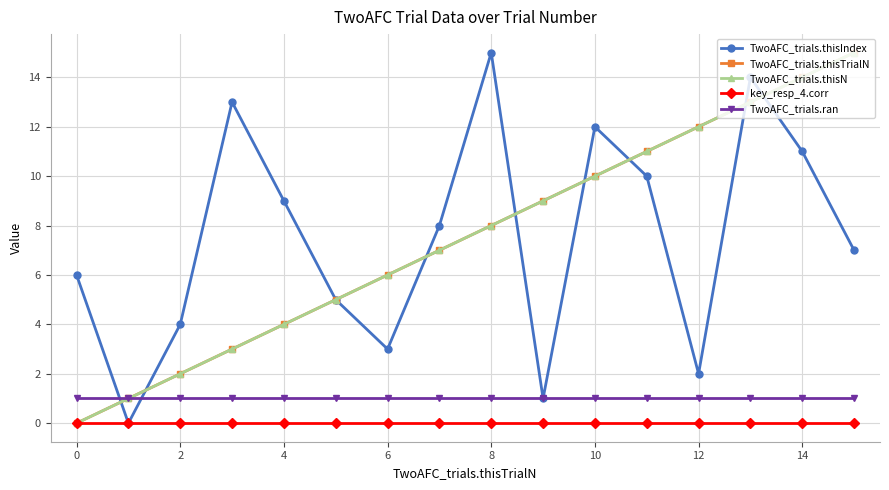

At how many categories does at least one series exceed 10?

8